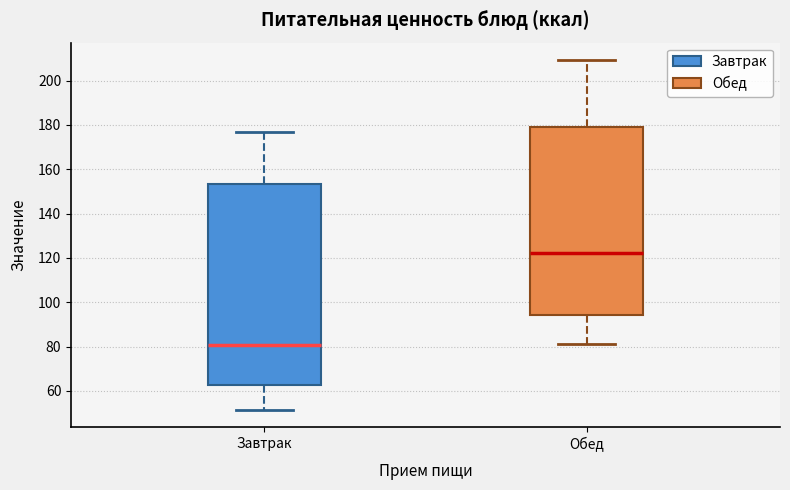

Reading left to right, transcribe this box plot: for each box, give where its median line is, the range the box spans, and where its two whiskers end, as read against the y-axis. The values are not printed on the chart, so give them approximately, as read against the axis.

Завтрак: median 80, box 62 to 154, whiskers 52 to 178
Обед: median 122, box 94 to 180, whiskers 82 to 210